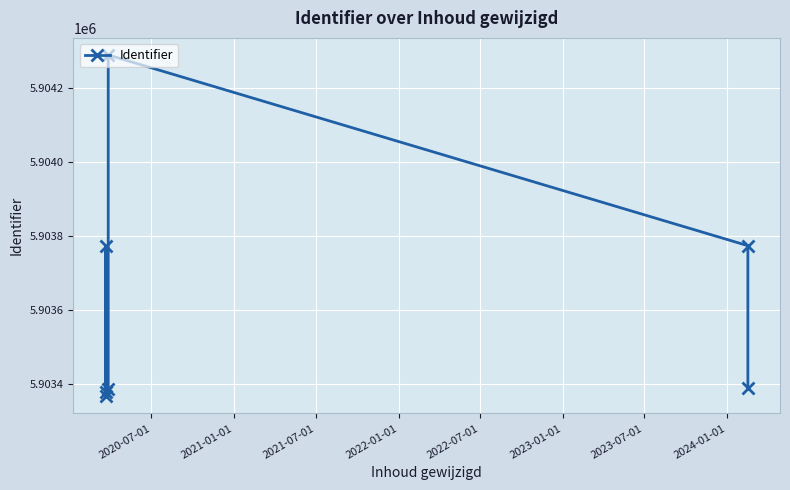

How many lines are shown in the chart?

1